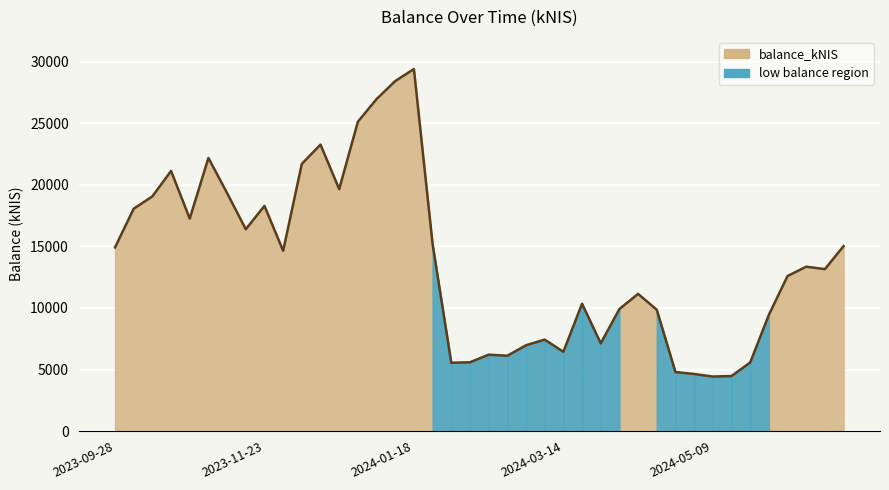

What is the difference between the maximum and minimum values?

24960.1